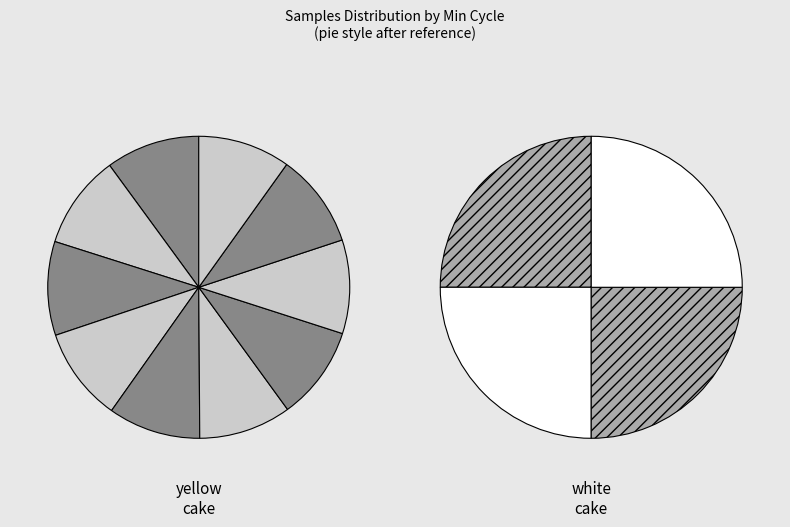

Is 80 the majority of the pie?

No